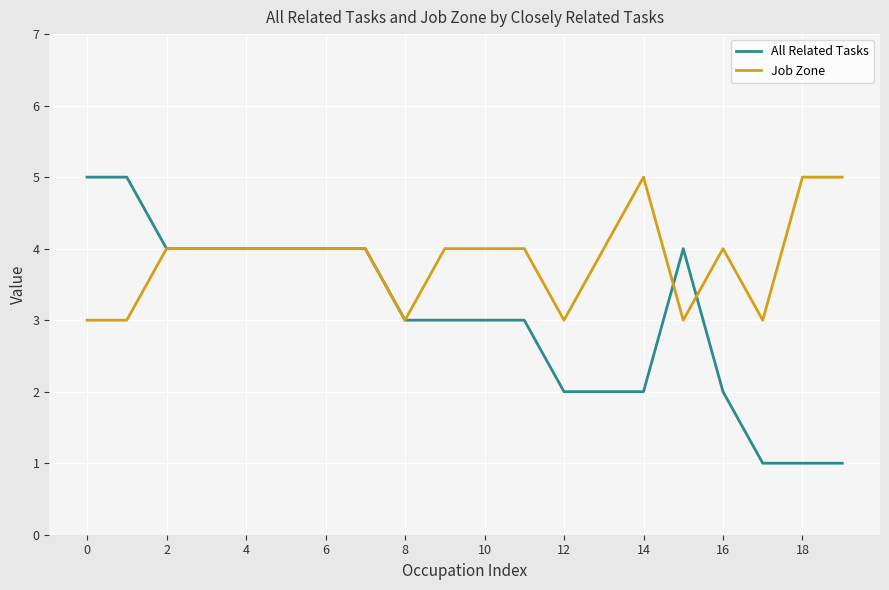

Which series has the widest spread of values?

All Related Tasks